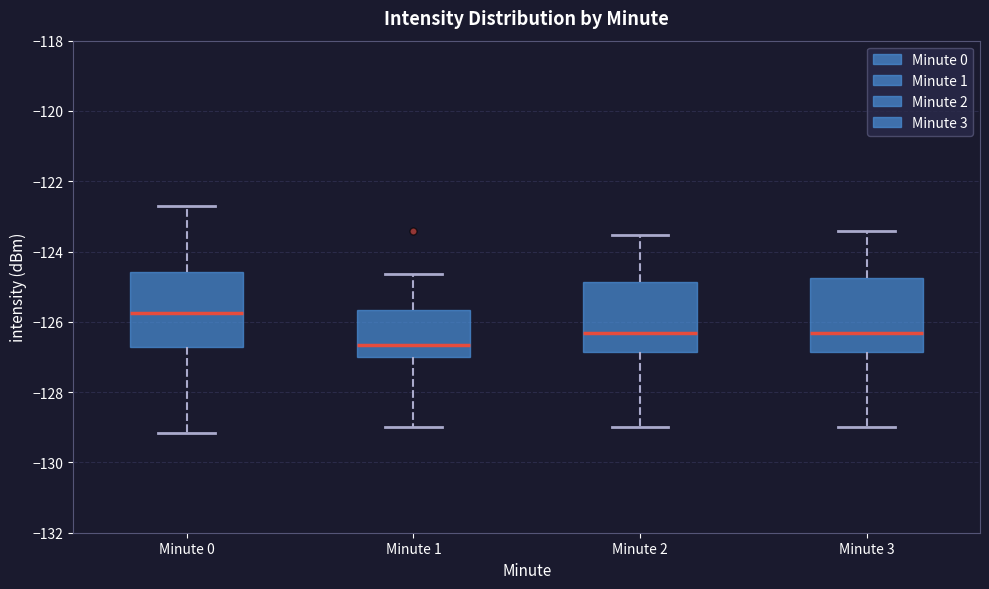

Reading left to right, read every box against the y-axis: the position of its median line, the range the box covers, and the ends of its whiskers. The values are not printed on the chart, so give them approximately, as read against the axis.

Minute 0: median -125.8, box -126.8 to -124.6, whiskers -129.2 to -122.6
Minute 1: median -126.6, box -127.0 to -125.6, whiskers -129.0 to -124.6
Minute 2: median -126.4, box -126.8 to -124.8, whiskers -129.0 to -123.6
Minute 3: median -126.4, box -126.8 to -124.8, whiskers -129.0 to -123.4